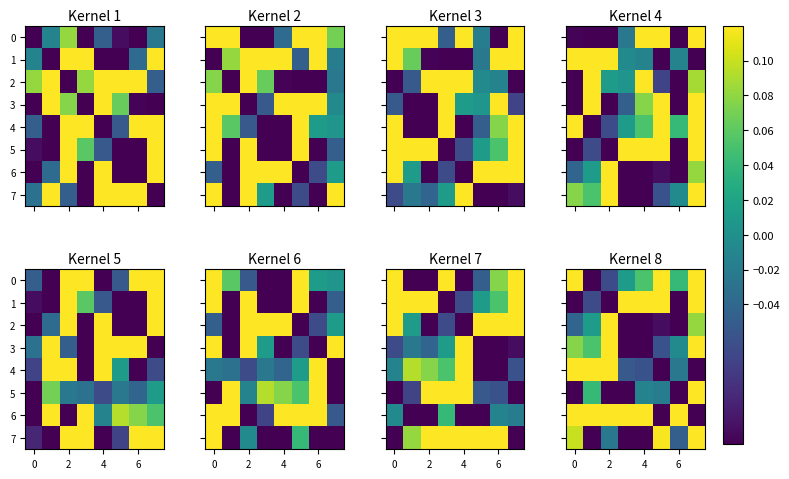

At which category is the sum across all series the highest?

7